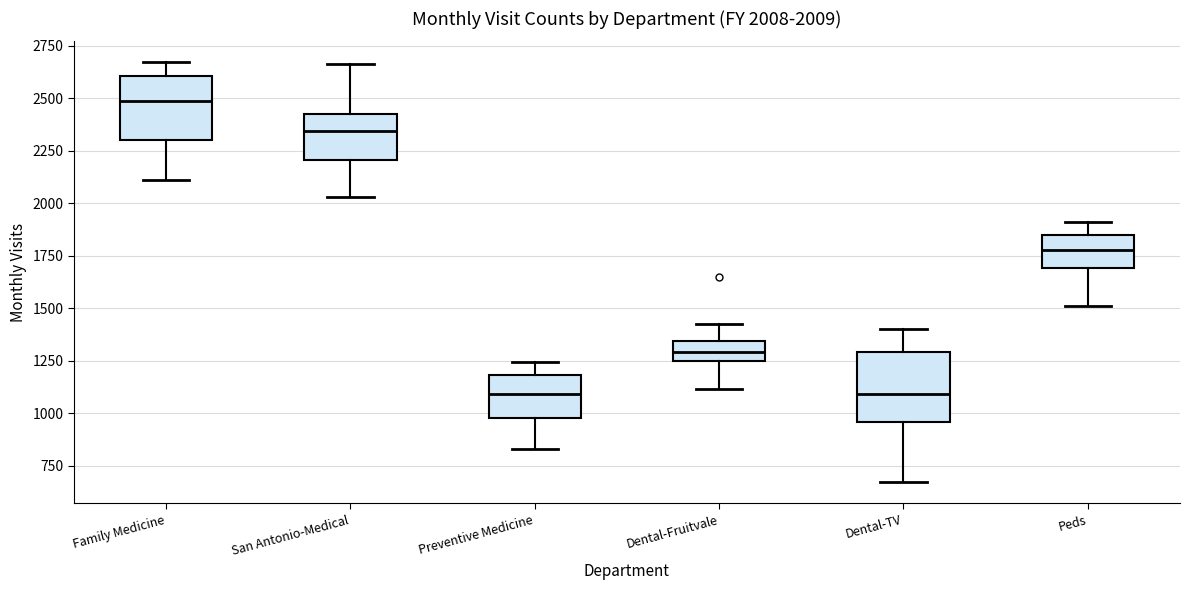

Which box has the highest median line?

Family Medicine